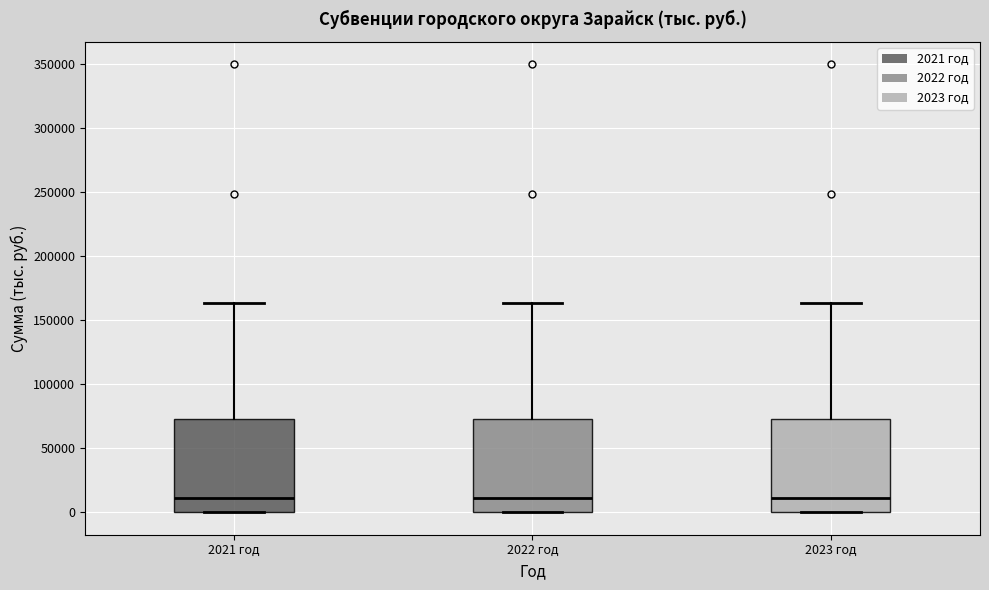

Reading left to right, transcribe this box plot: for each box, give where its median line is, the range the box spans, and where its two whiskers end, as read against the y-axis. The values are not printed on the chart, so give them approximately, as read against the axis.

2021 год: median 10000, box 0 to 75000, whiskers 0 to 165000
2022 год: median 10000, box 0 to 75000, whiskers 0 to 165000
2023 год: median 10000, box 0 to 75000, whiskers 0 to 165000